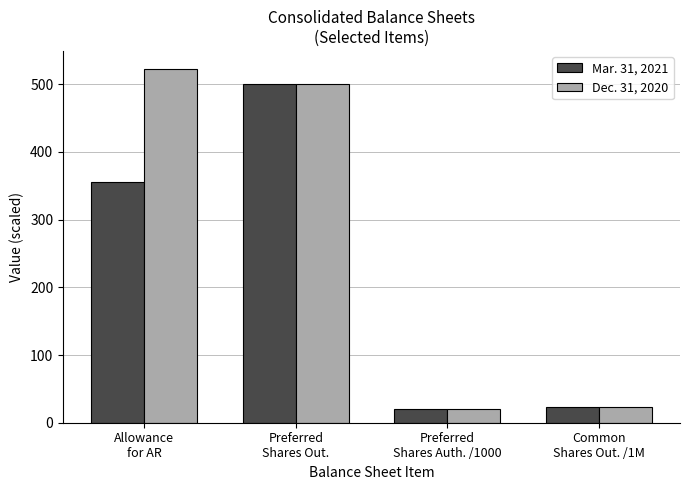

What is the highest value of the Dec. 31, 2020 series?

523.0